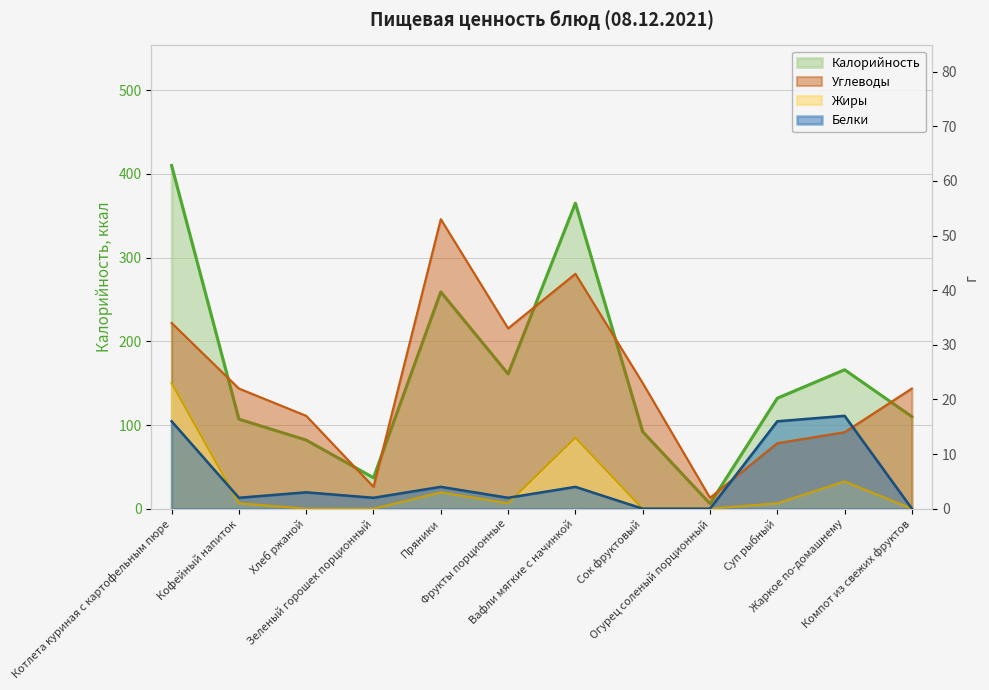

At which category does the chart reach its peak across all series?

Котлета куриная с картофельным пюре